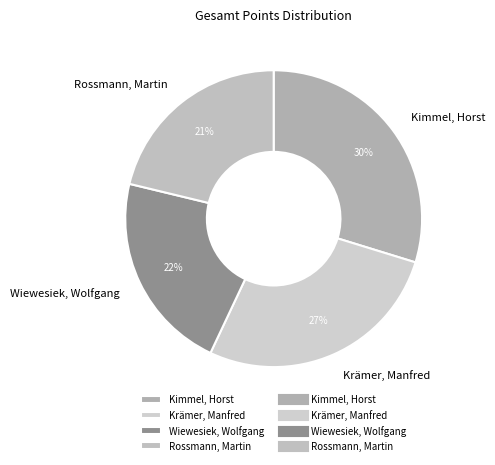

Do Wiewesiek, Wolfgang and Kimmel, Horst together represent more than half of the pie?

Yes